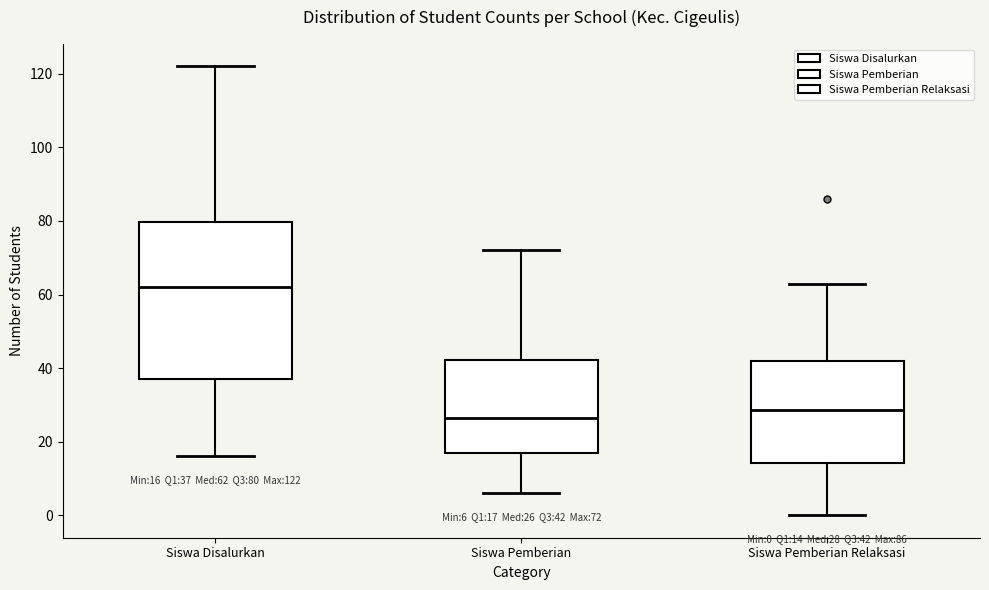

Which box's median line is the highest?

Siswa Disalurkan